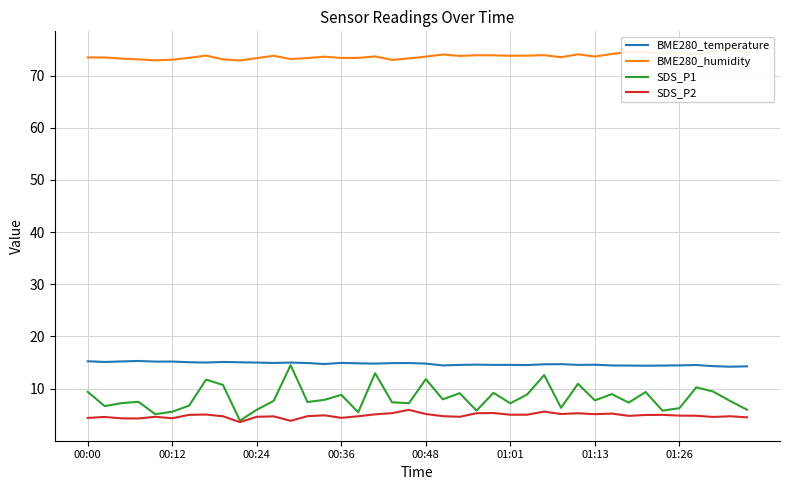

What is the greatest value displayed?

74.9